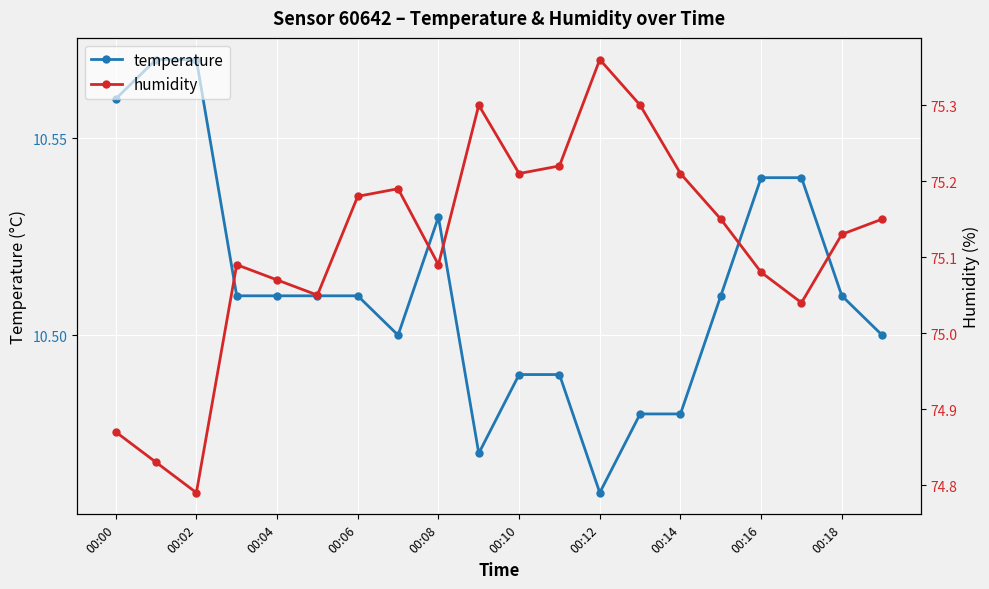

Where is temperature nearest to the value 10?

00:12